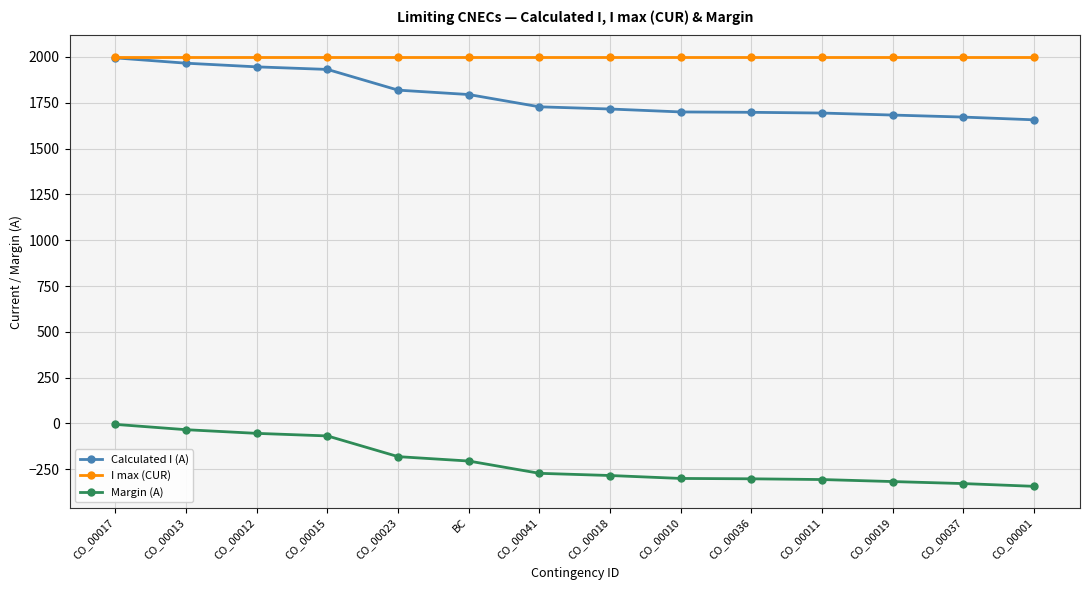

The Margin (A) series shows -54 at CO_00012. True or false?

True